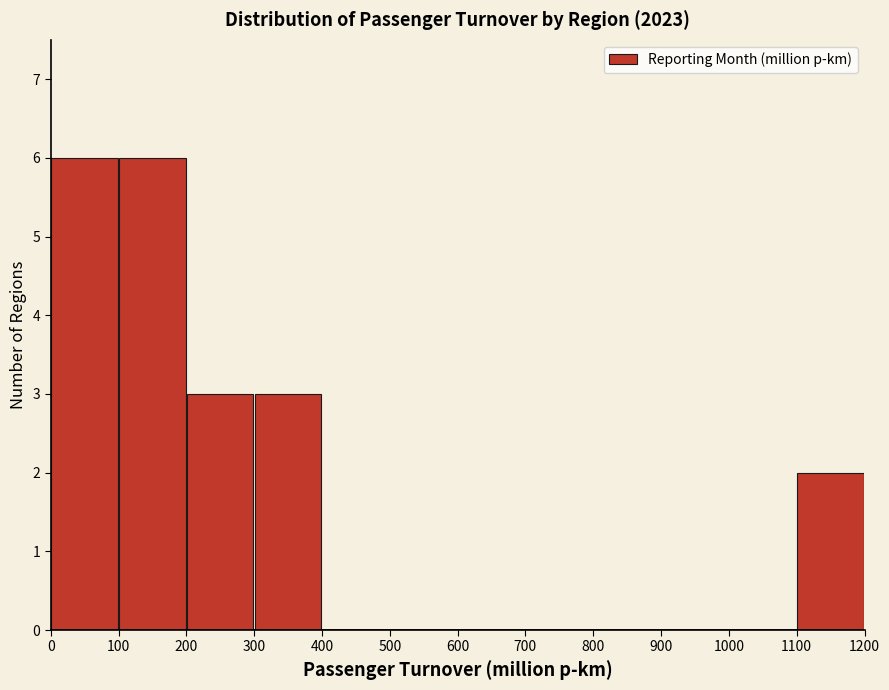

Reading left to right, list every bar in this chart as the range it spans on the x-axis followed by its height. The values are not printed on the chart, so give them approximately, as read against the axis.

0 to 100: 6
100 to 200: 6
200 to 300: 3
300 to 400: 3
400 to 500: 0
500 to 600: 0
600 to 700: 0
700 to 800: 0
800 to 900: 0
900 to 1000: 0
1000 to 1100: 0
1100 to 1200: 2